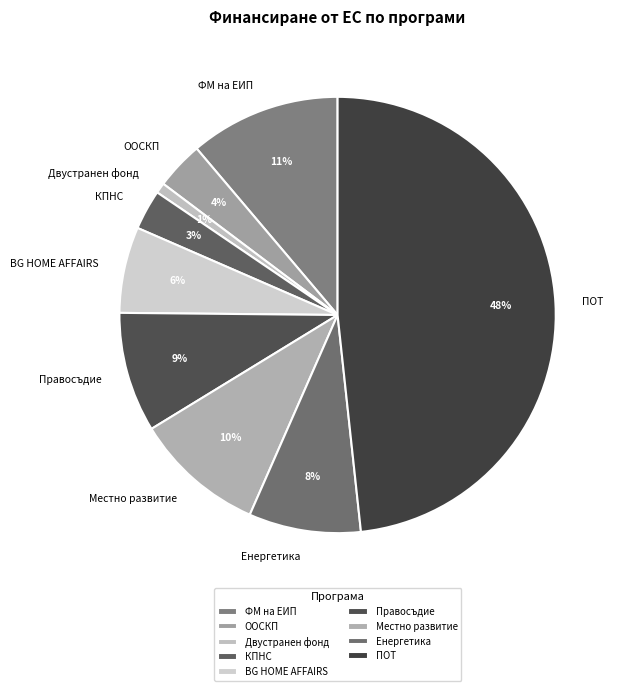

To the nearest percent, what percentage of the pie is КПНС?

3%